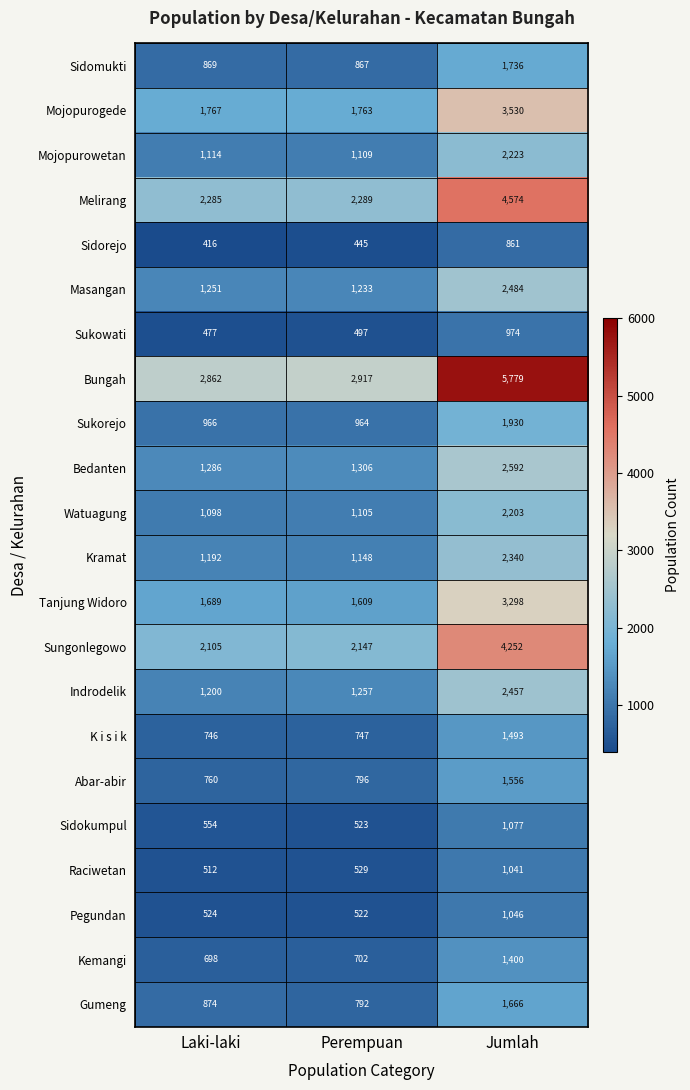

What is the approximate value of Bedanten at Perempuan?

1306